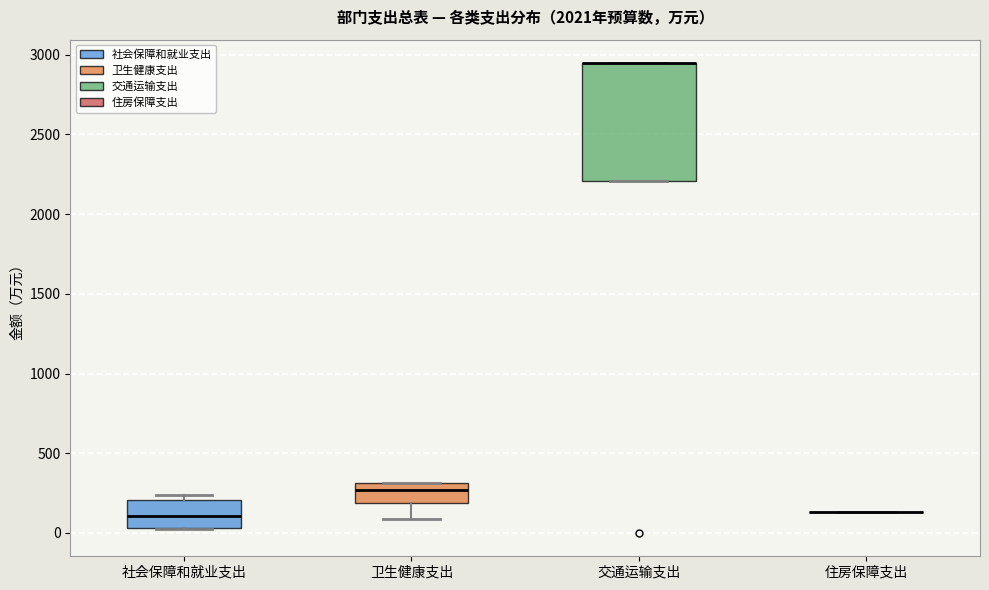

Comparing the boxes themselves (not the whiskers), which one is the tallest?

交通运输支出